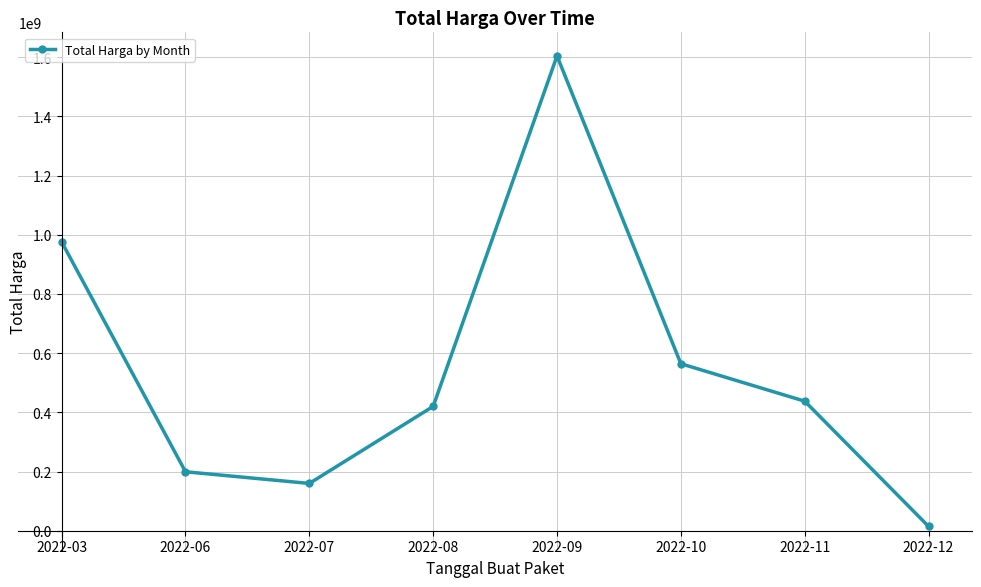

What is the ratio of the value at 2022-10 to the value at 2022-09?

0.4